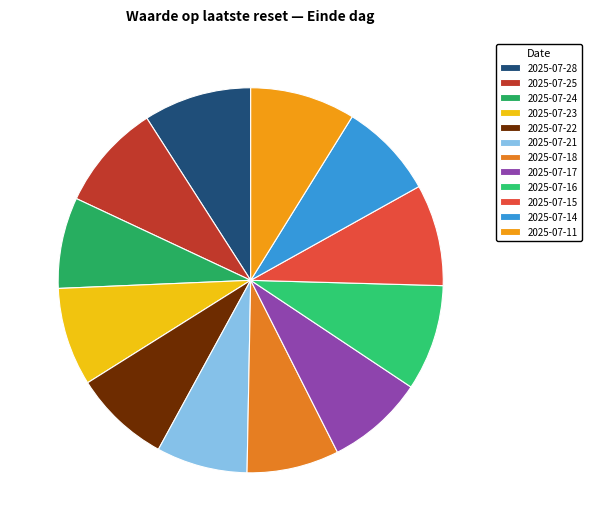

How many slices are in this pie chart?

12